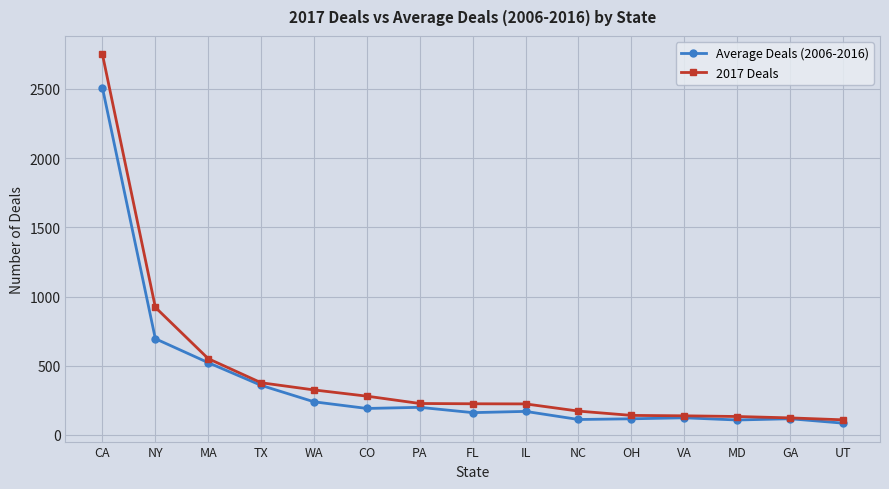

What is the label of the 15th point from the right?

CA